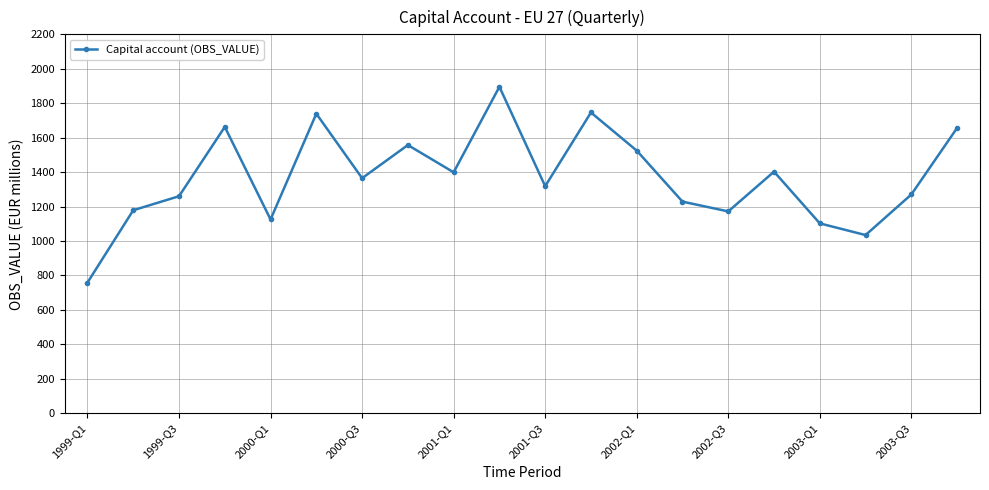

How many interior local peaks (higher than both neighbors) does the data have?

6